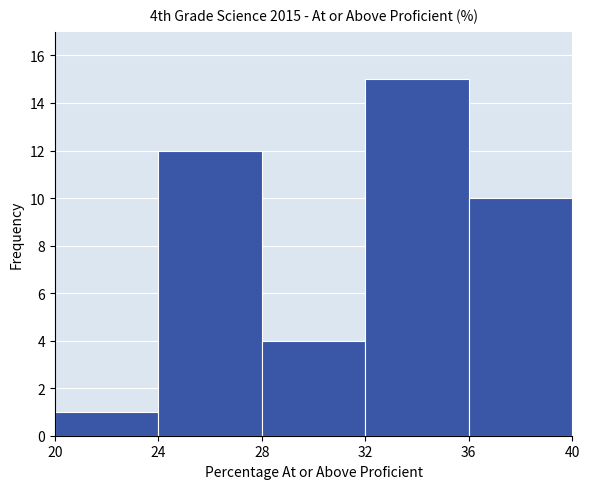

What is the height of the bar covering 36 to 40 on the x-axis? The values are not printed on the chart, so give them approximately, as read against the axis.

10